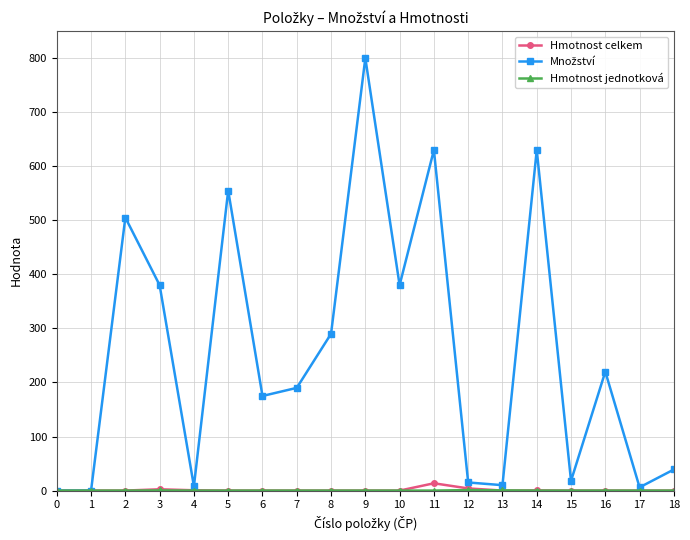

True or false: Hmotnost celkem has more than 0 interior local peaks.

True